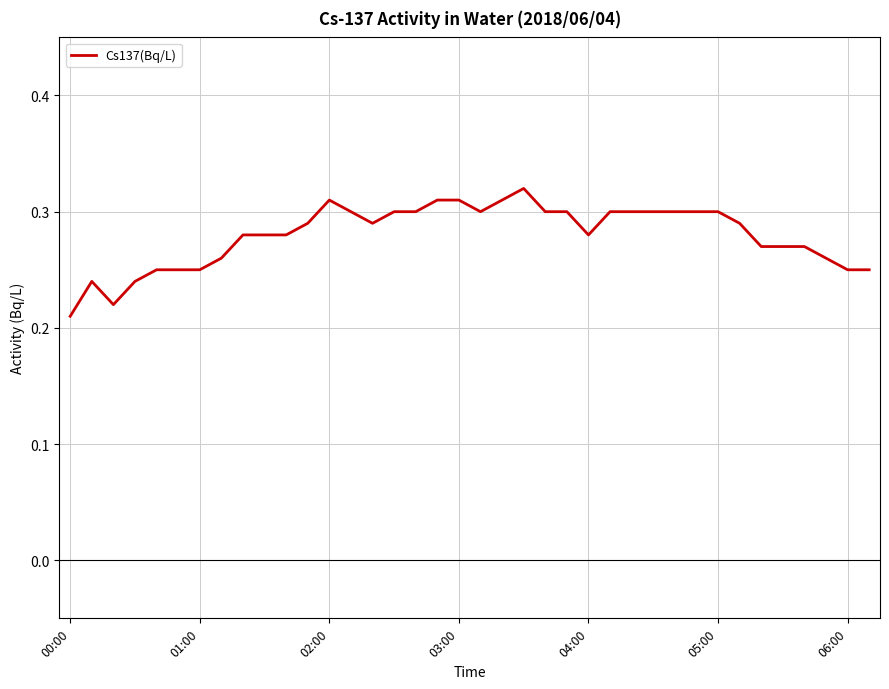

Which label corresponds to the smallest value in the chart?

00:00